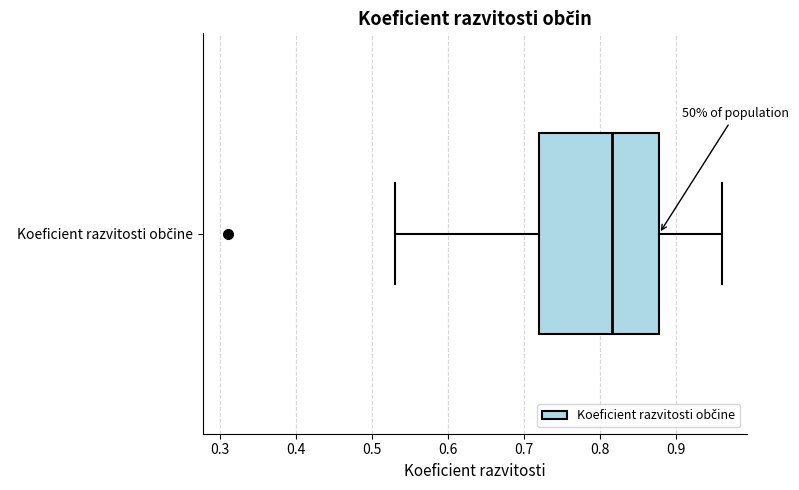

Where does the left whisker of the box for Koeficient razvitosti občine end on the x-axis? The values are not printed on the chart, so give them approximately, as read against the axis.

0.53